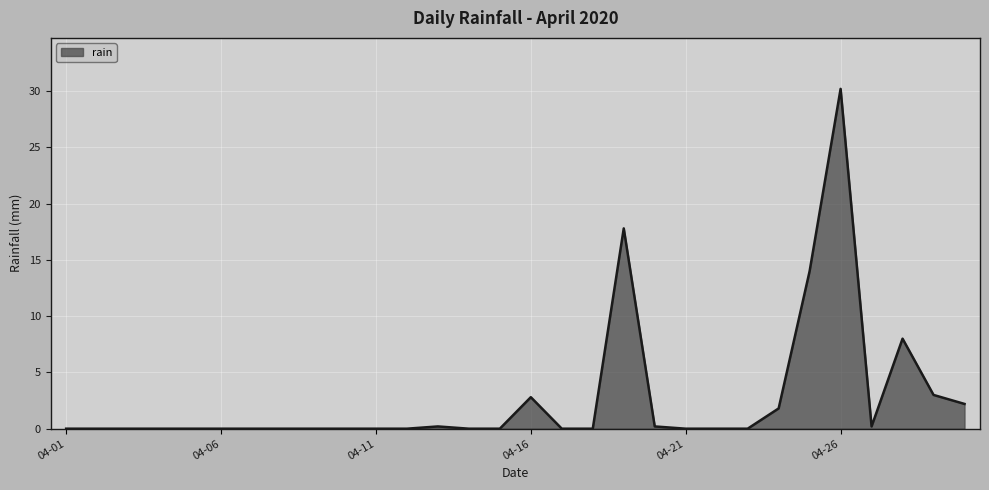

What is the difference between the maximum and minimum values?

30.2